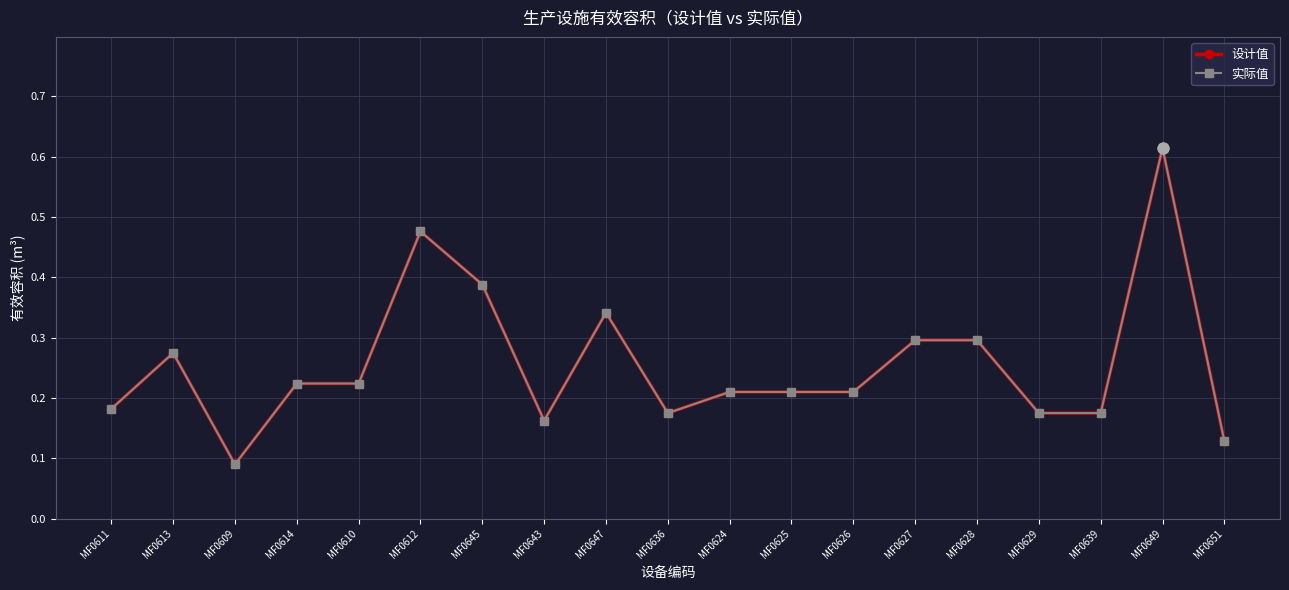

Which series has the largest total across all categories?

设计值